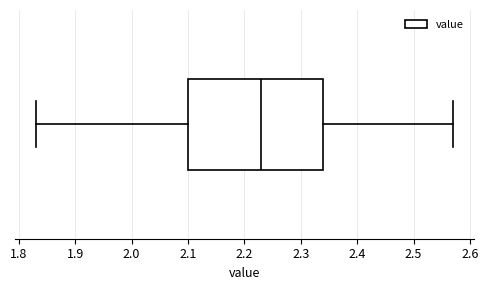

Where does the right whisker of the box end on the x-axis? The values are not printed on the chart, so give them approximately, as read against the axis.

2.57